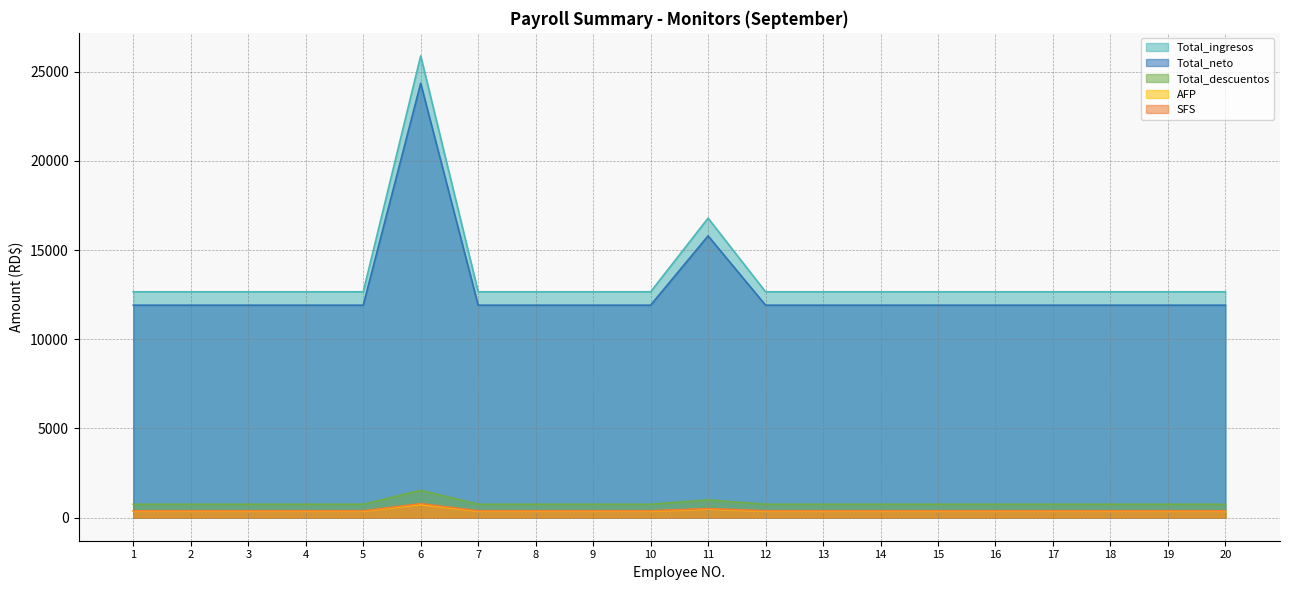

What are all the series names shown in the legend?

Total_ingresos, Total_neto, Total_descuentos, AFP, SFS